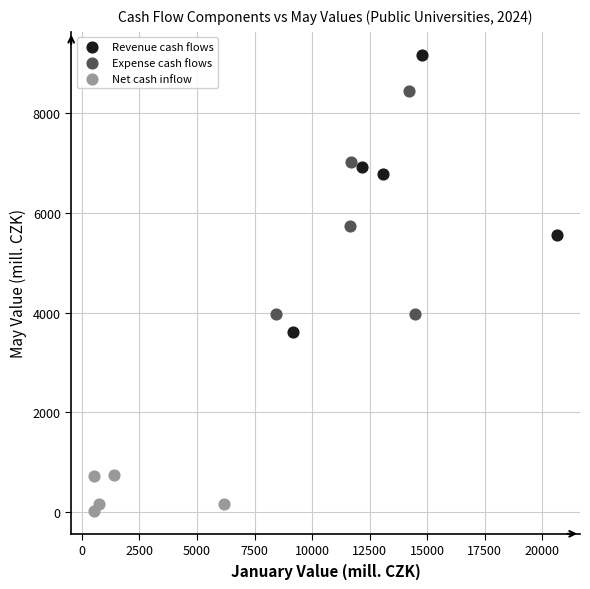

Which series has the largest Y range (max minus min)?

Revenue cash flows